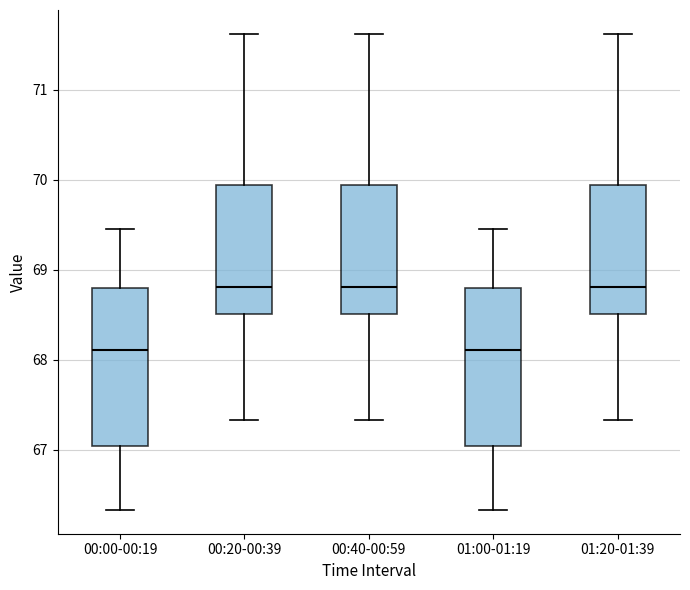

Reading left to right, transcribe this box plot: for each box, give where its median line is, the range the box spans, and where its two whiskers end, as read against the y-axis. The values are not printed on the chart, so give them approximately, as read against the axis.

00:00-00:19: median 68.1, box 67.0 to 68.8, whiskers 66.3 to 69.5
00:20-00:39: median 68.8, box 68.5 to 69.9, whiskers 67.3 to 71.6
00:40-00:59: median 68.8, box 68.5 to 69.9, whiskers 67.3 to 71.6
01:00-01:19: median 68.1, box 67.0 to 68.8, whiskers 66.3 to 69.5
01:20-01:39: median 68.8, box 68.5 to 69.9, whiskers 67.3 to 71.6